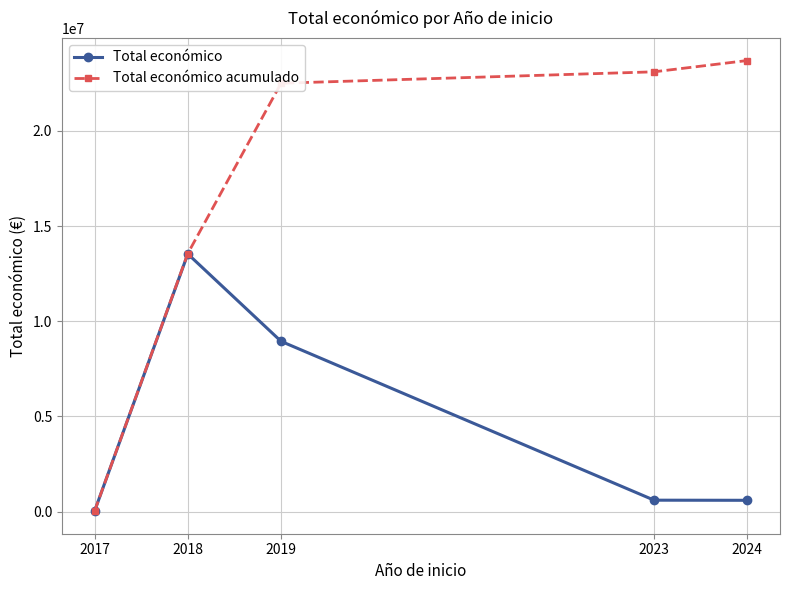

List the series in order of their peak value, lowest first.

Total económico, Total económico acumulado